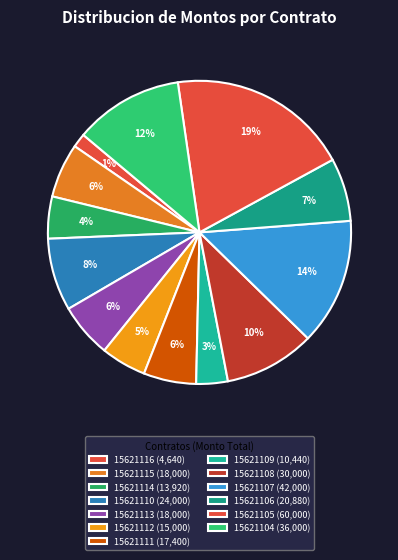

Count the number of slices in the pie.

13